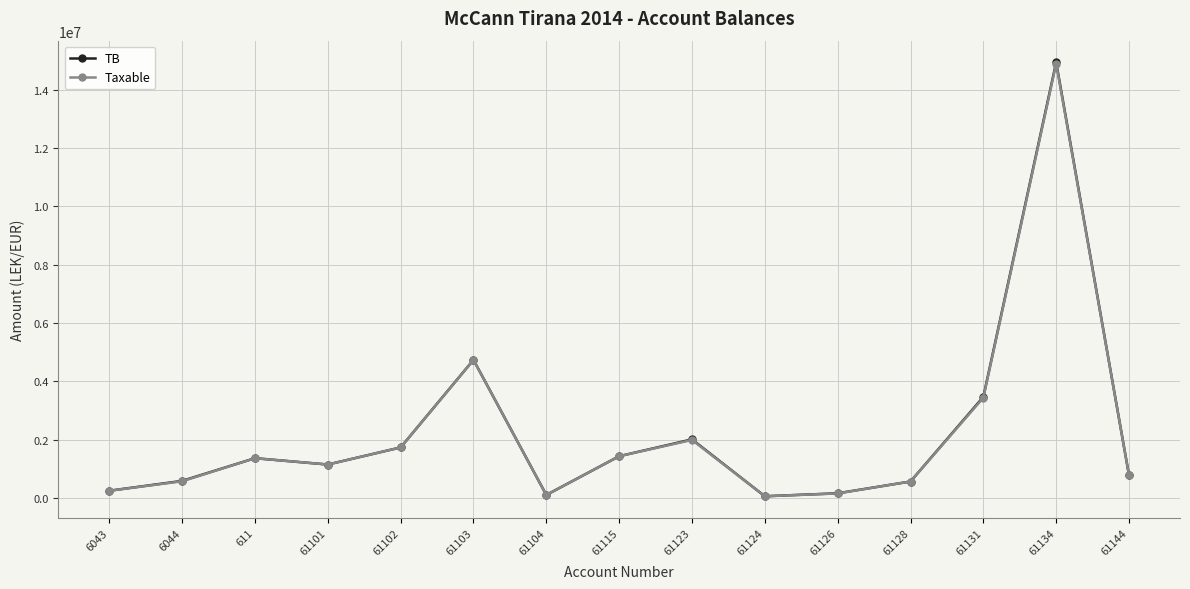

What are all the series names shown in the legend?

TB, Taxable